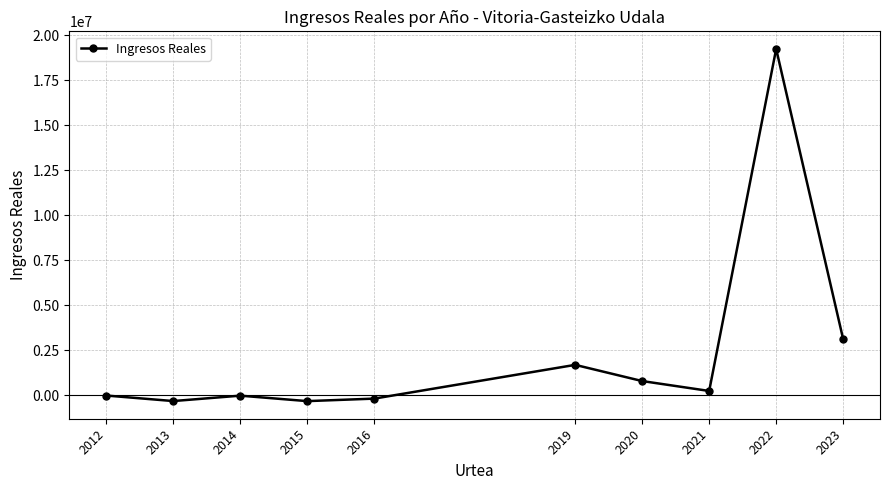

What is the ratio of the value at 2023 to the value at 2019?

1.8